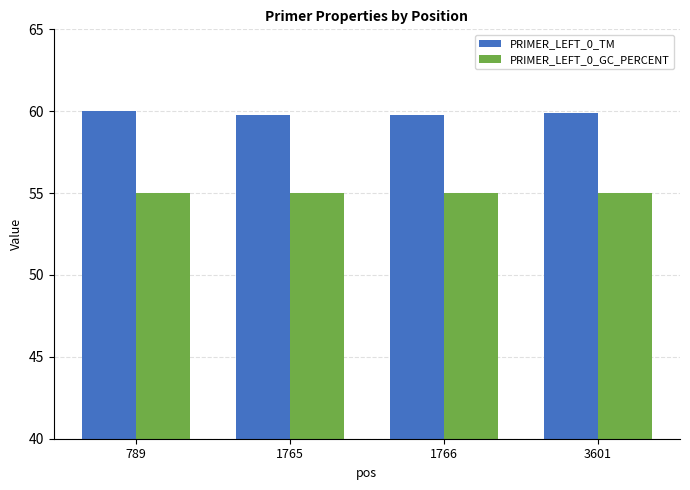

Reading right to left, list all the values displayed in this chart.

PRIMER_LEFT_0_TM: 59.9	59.7	59.7	60.0
PRIMER_LEFT_0_GC_PERCENT: 55.0	55.0	55.0	55.0